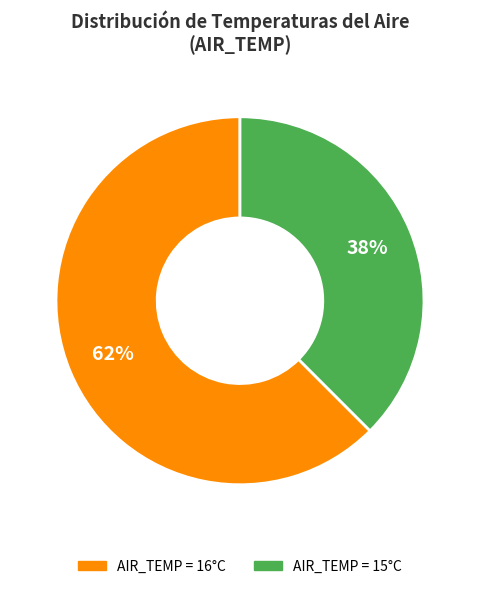

To the nearest percent, what is the average slice percentage?

50%